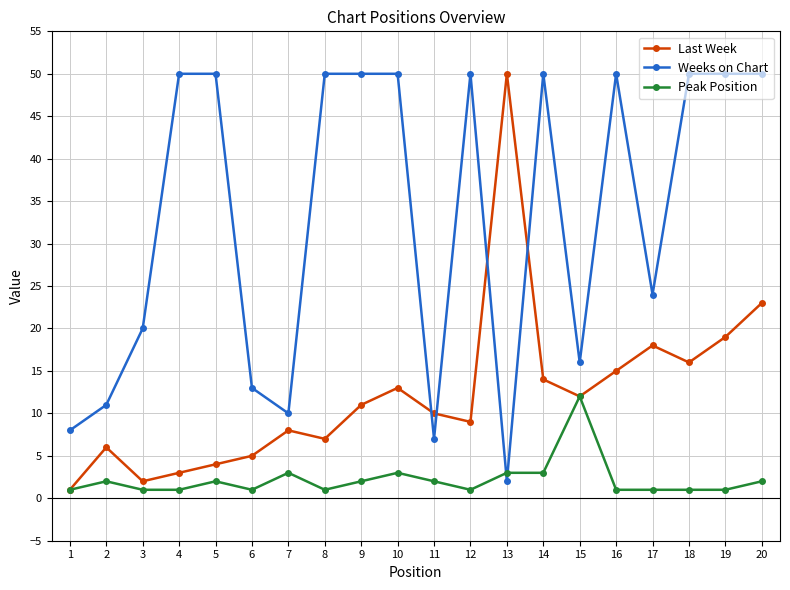

Is it true that Last Week equals 21 at 15?

False